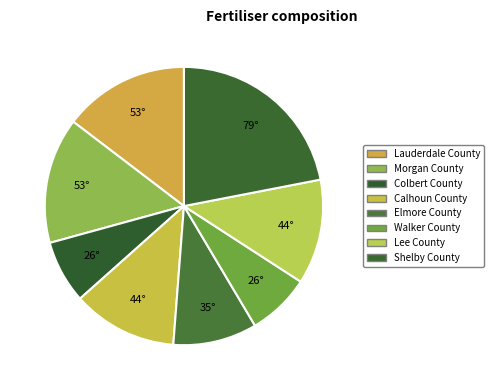

What is the ratio of the value at Calhoun County to the value at Morgan County?

0.8